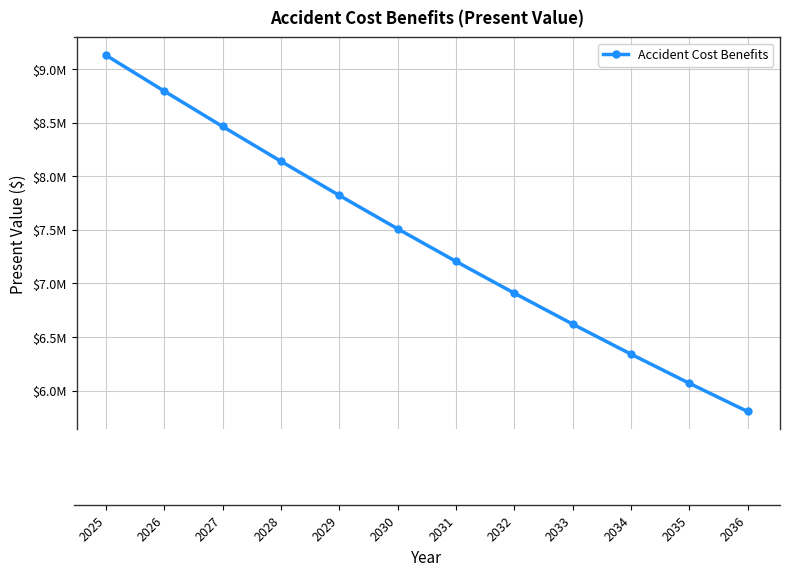

What is the sum of the values at 2035 and 2032?

12977798.6